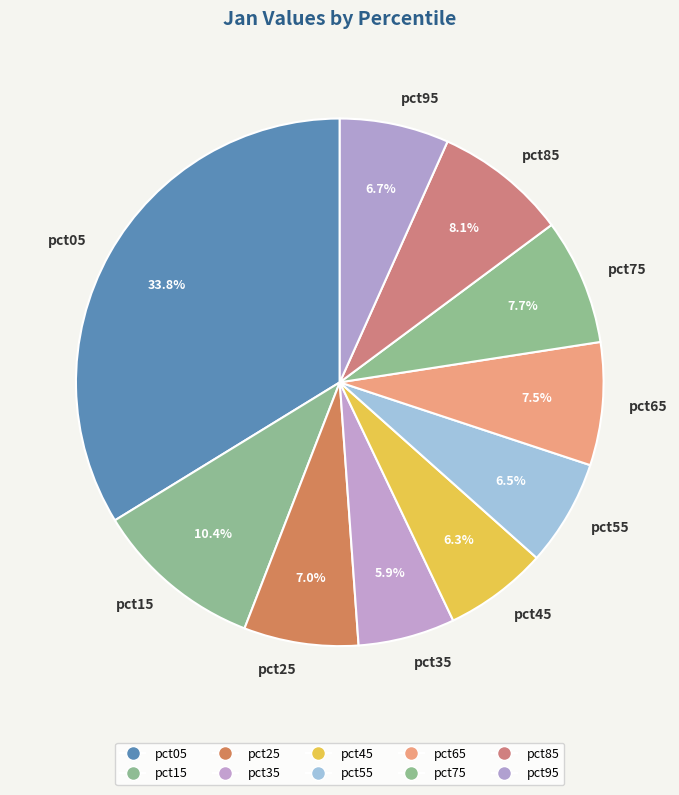

What is the largest slice in the pie chart?

pct05